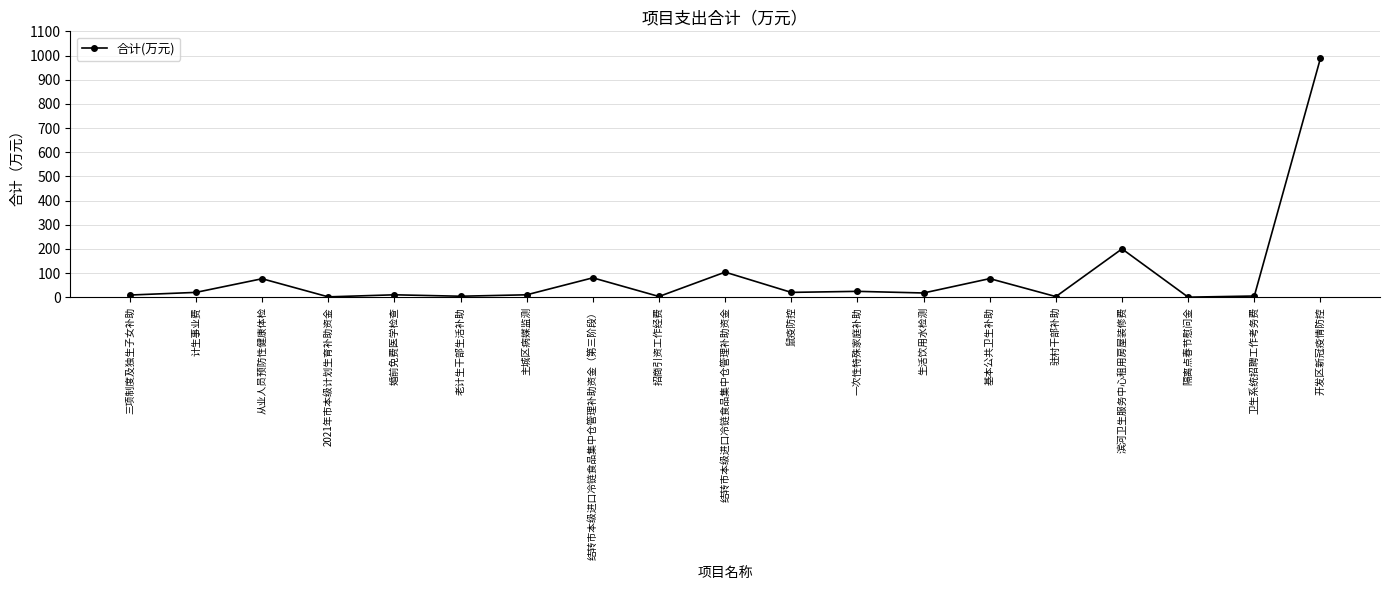

Between 计生事业费 and 滨河卫生服务中心租用房屋装修费, which is larger?

滨河卫生服务中心租用房屋装修费